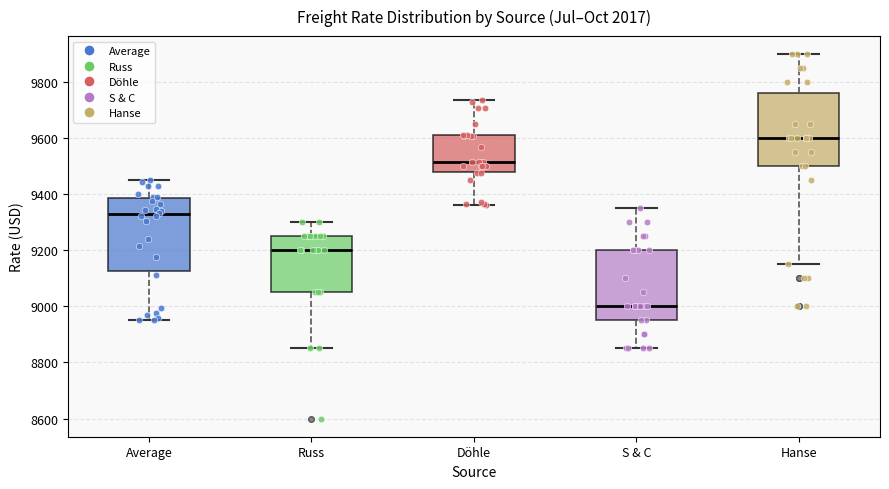

Where does the upper whisker of the box for Russ end on the y-axis? The values are not printed on the chart, so give them approximately, as read against the axis.

9300